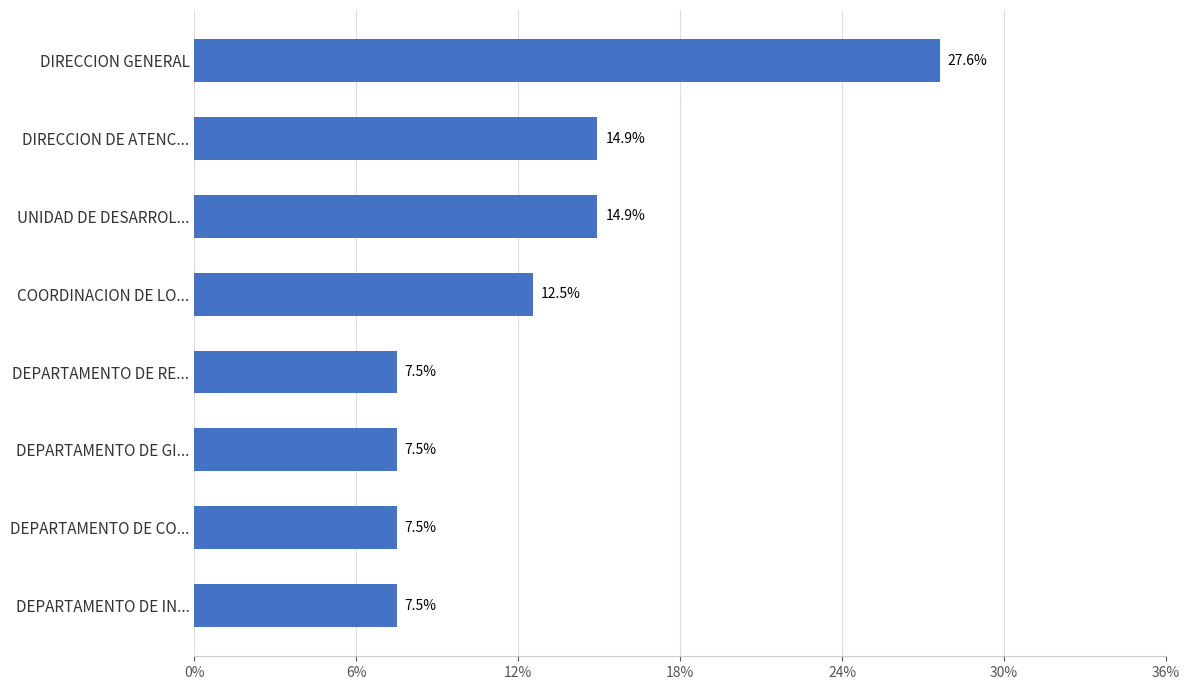

What is the change in value from UNIDAD DE DESARROL... to DIRECCION GENERAL?

+12.7